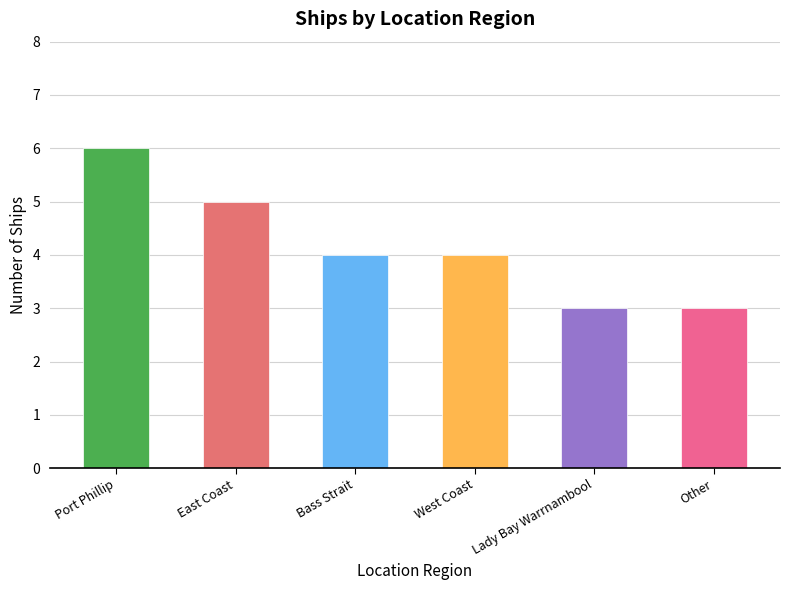

How many values are between 3 and 5?

5